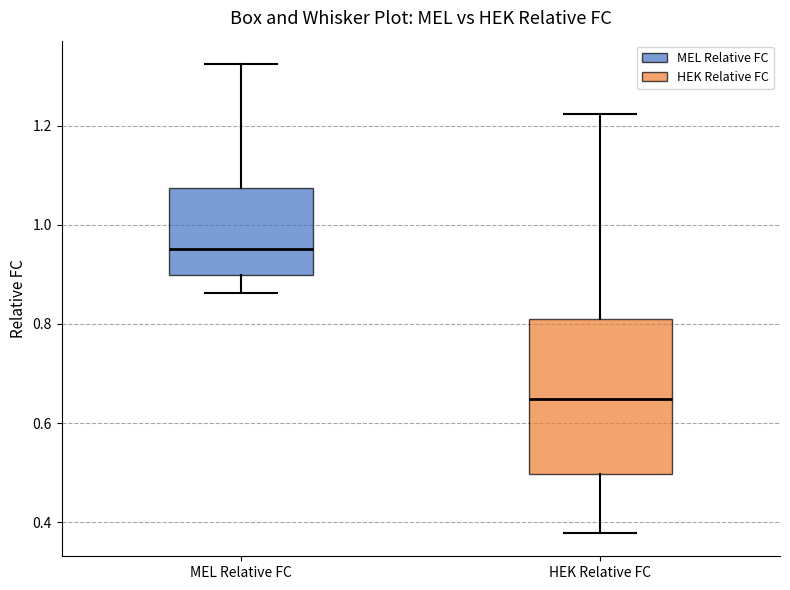

Where does the median line of the box for MEL Relative FC sit on the y-axis? The values are not printed on the chart, so give them approximately, as read against the axis.

0.96